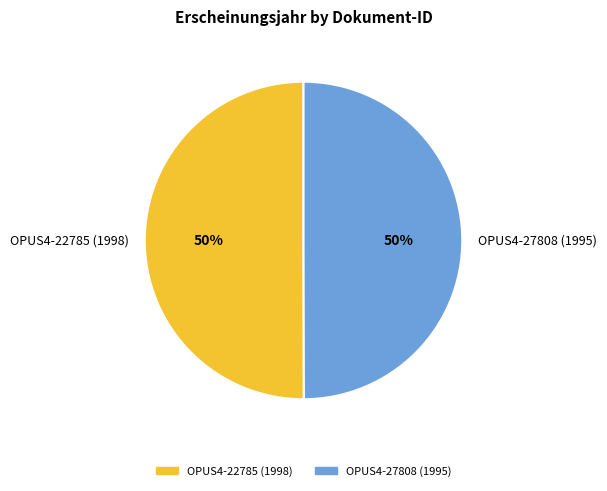

True or false: OPUS4-27808 (1995) accounts for 50% of the total.

True